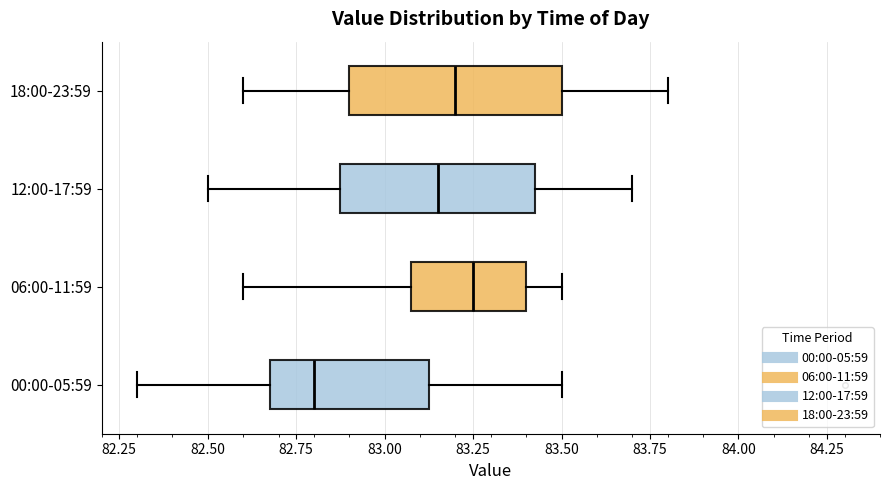

Where is the left edge of the box for 12:00-17:59 on the x-axis? The values are not printed on the chart, so give them approximately, as read against the axis.

82.90